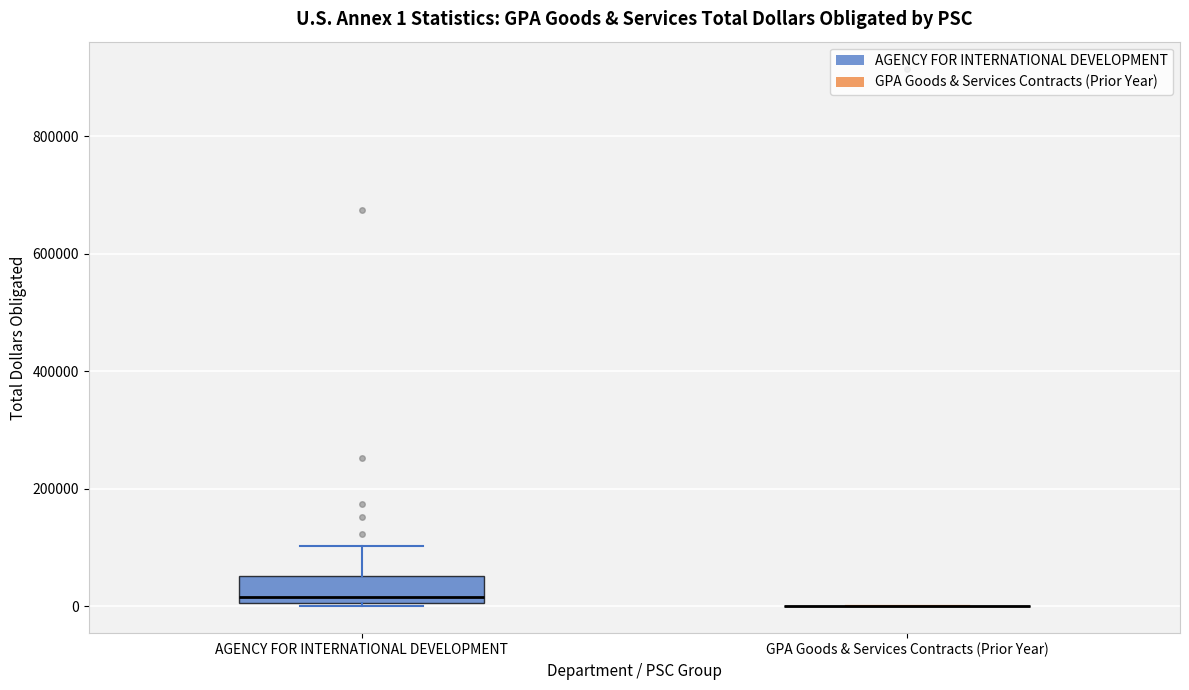

Comparing the boxes themselves (not the whiskers), which one is the tallest?

AGENCY FOR INTERNATIONAL DEVELOPMENT